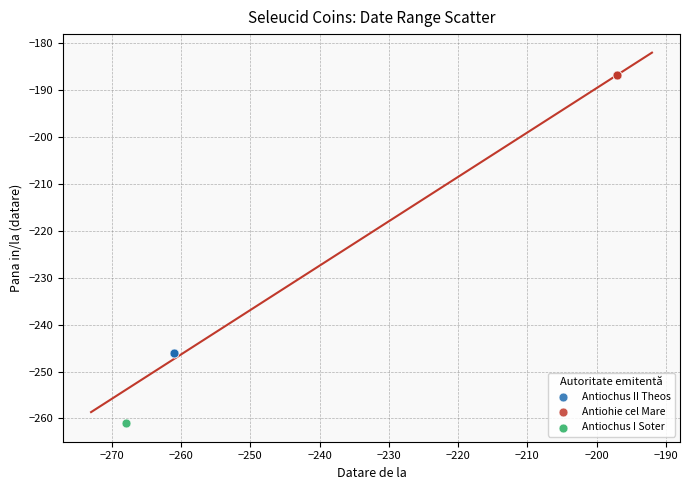

What are all the series names shown in the legend?

Antiochus II Theos, Antiohie cel Mare, Antiochus I Soter